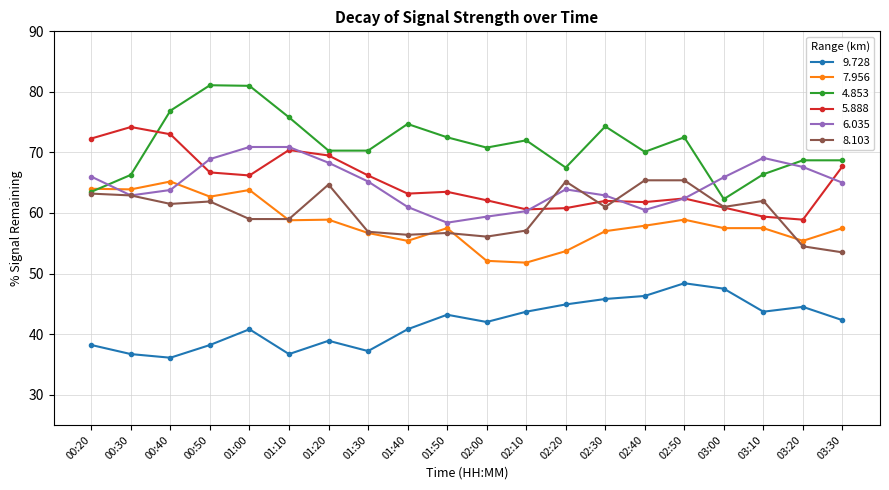

The 6.035 series shows 60.3 at 02:10. True or false?

True